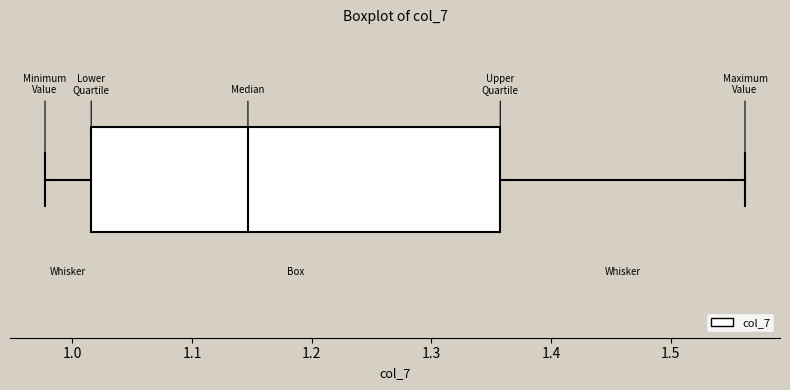

Transcribe this box plot: give where the median line is, the range the box spans, and where the two whiskers end, as read against the x-axis. The values are not printed on the chart, so give them approximately, as read against the axis.

median 1.15, box 1.02 to 1.36, whiskers 0.98 to 1.56